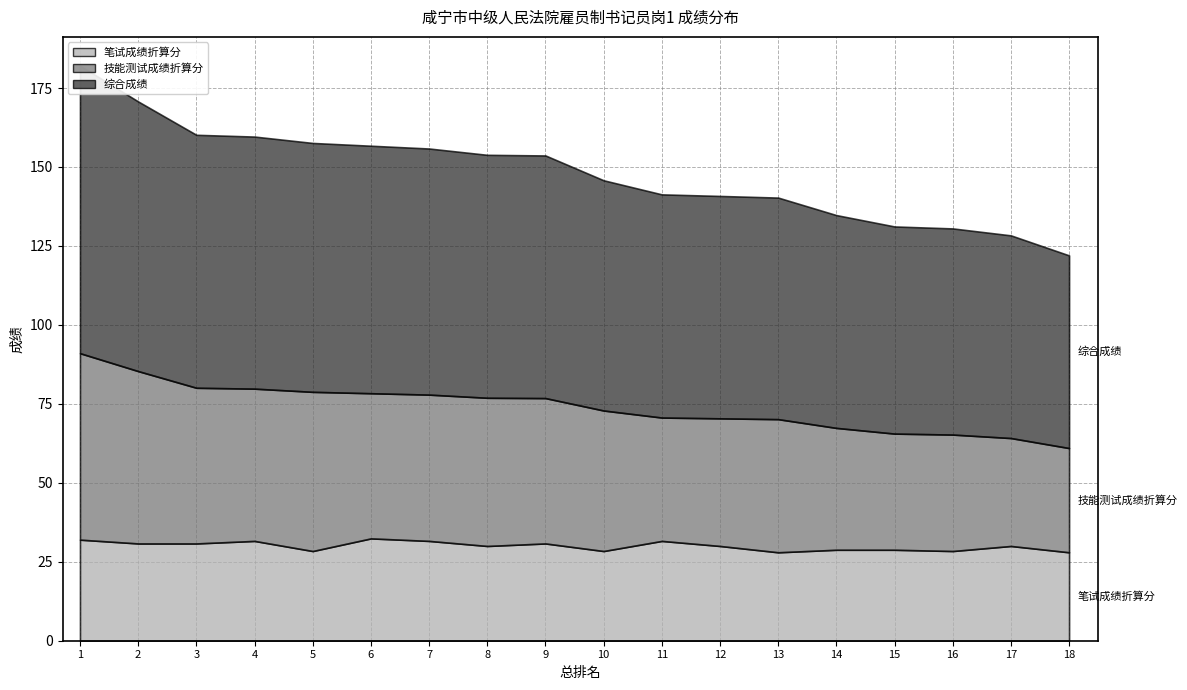

What is the highest value of the 笔试成绩折算分 series?

32.4